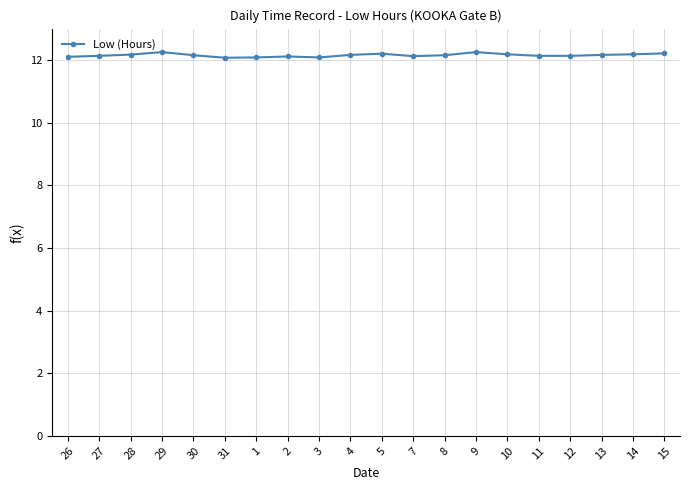

What is the minimum value shown in the chart?

12.1